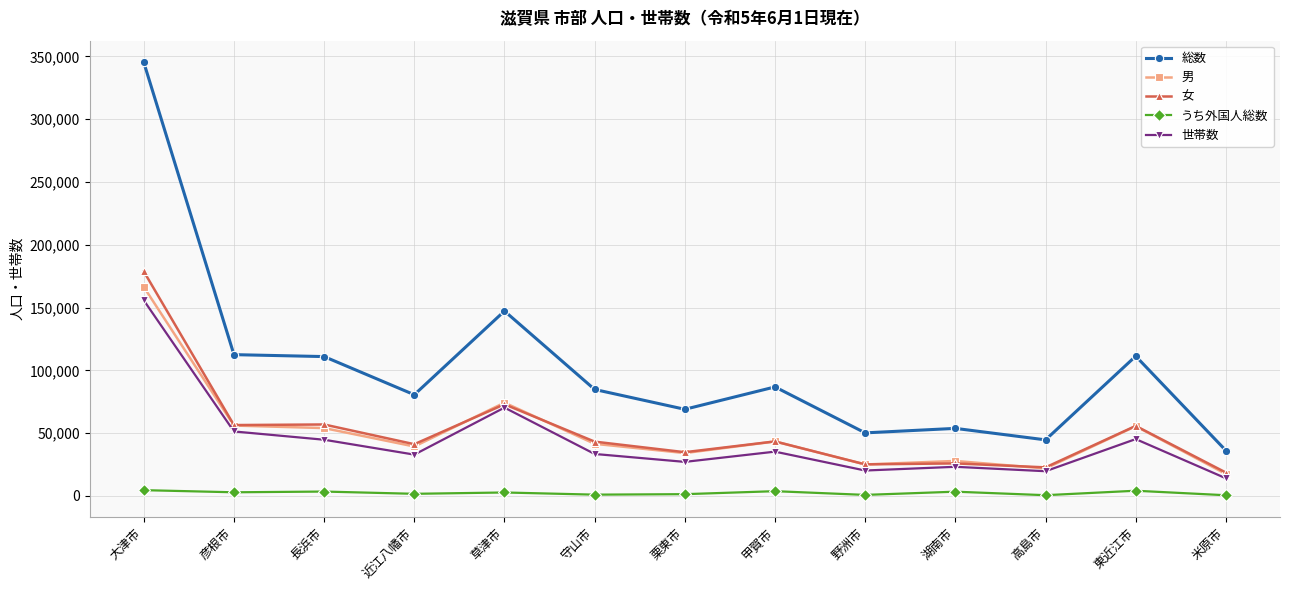

The 女 series shows 55794 at 東近江市. True or false?

True